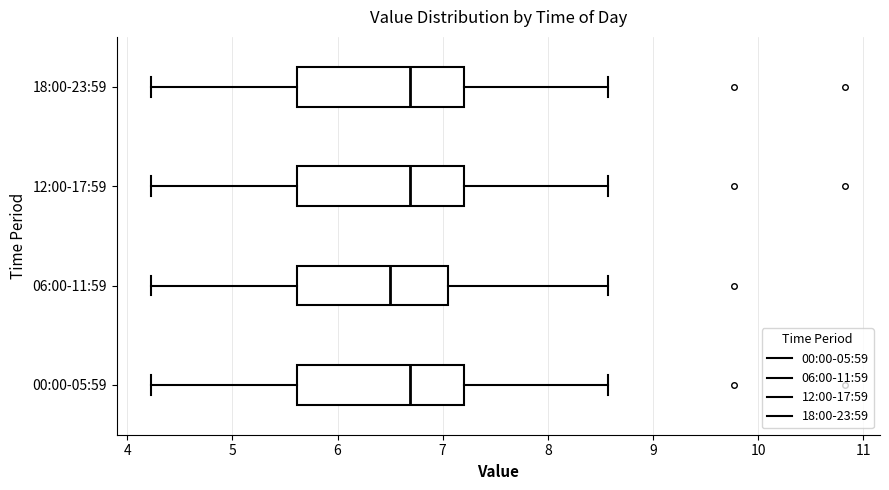

Reading bottom to top, read every box against the x-axis: the position of its median line, the range the box covers, and the ends of its whiskers. The values are not printed on the chart, so give them approximately, as read against the axis.

00:00-05:59: median 6.7, box 5.6 to 7.2, whiskers 4.2 to 8.6
06:00-11:59: median 6.5, box 5.6 to 7.0, whiskers 4.2 to 8.6
12:00-17:59: median 6.7, box 5.6 to 7.2, whiskers 4.2 to 8.6
18:00-23:59: median 6.7, box 5.6 to 7.2, whiskers 4.2 to 8.6